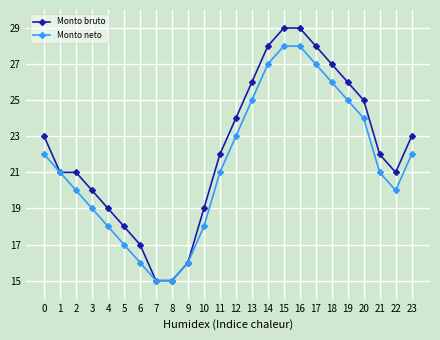

Which series has the largest total across all categories?

Monto bruto